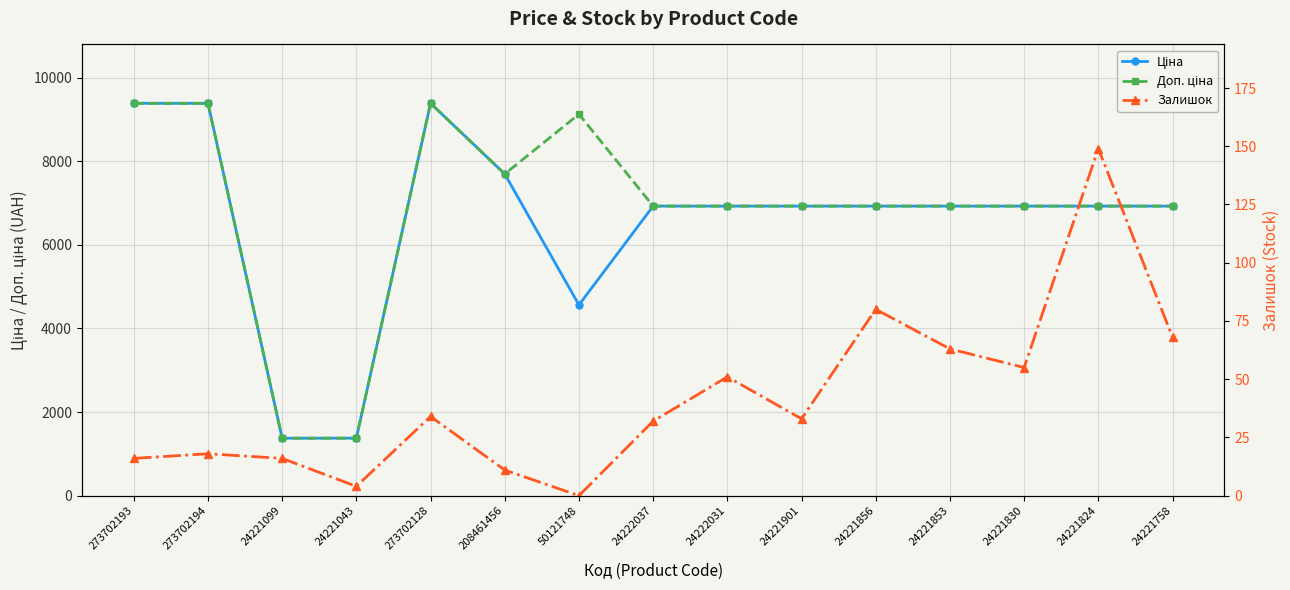

True or false: Ціна has more than 0 points higher than both neighbors.

True